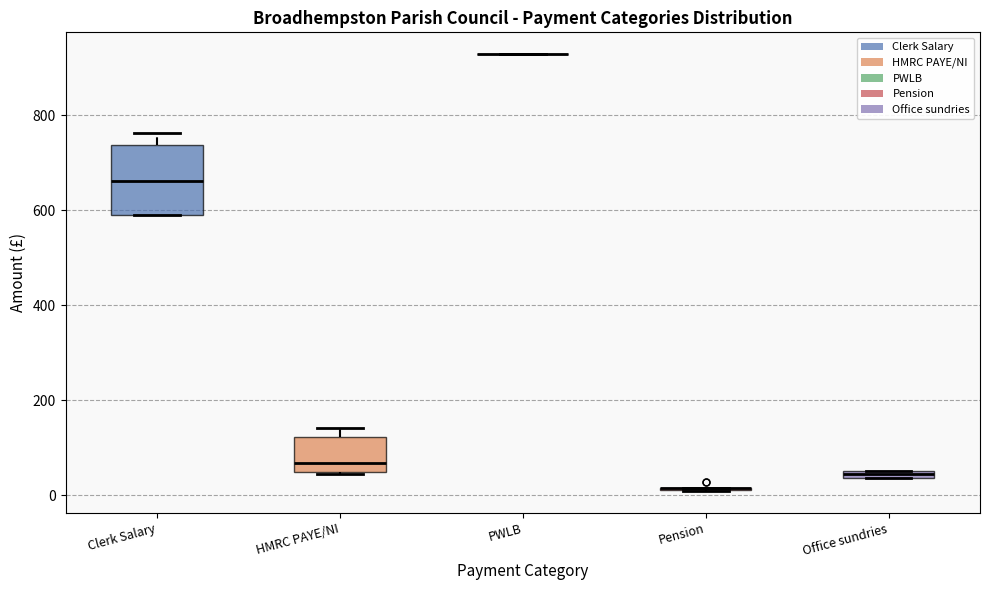

Comparing the boxes themselves (not the whiskers), which one is the tallest?

Clerk Salary